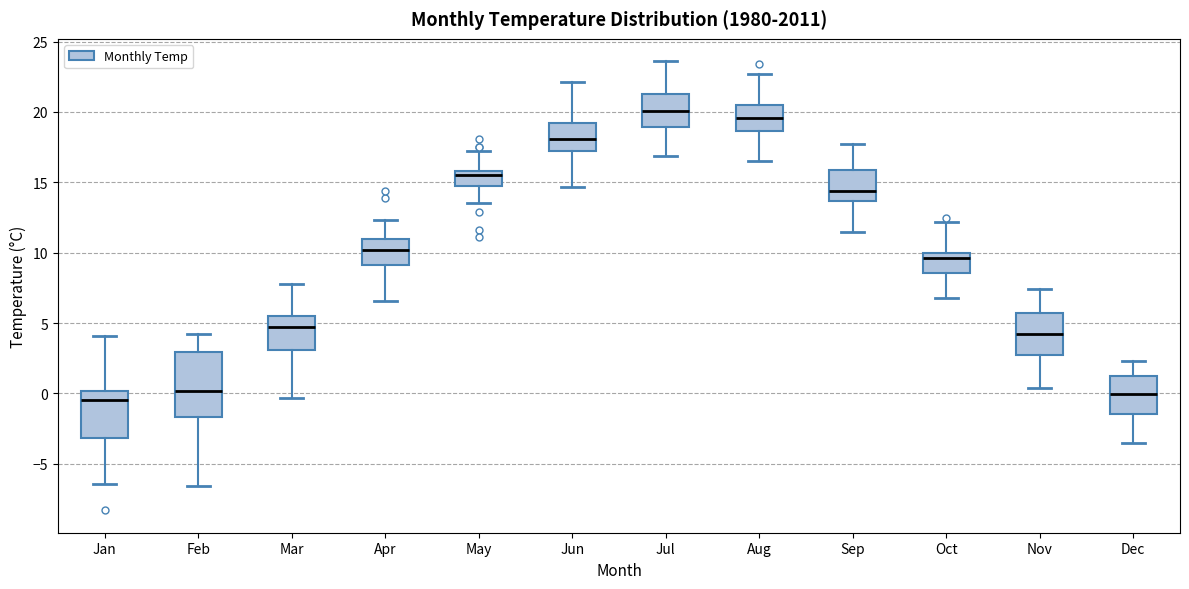

Reading left to right, transcribe this box plot: for each box, give where its median line is, the range the box spans, and where its two whiskers end, as read against the y-axis. The values are not printed on the chart, so give them approximately, as read against the axis.

Jan: median -0.5, box -3.0 to 0.0, whiskers -6.5 to 4.0
Feb: median 0.0, box -1.5 to 3.0, whiskers -6.5 to 4.0
Mar: median 5.0, box 3.0 to 5.5, whiskers -0.5 to 8.0
Apr: median 10.0, box 9.0 to 11.0, whiskers 6.5 to 12.5
May: median 15.5, box 15.0 to 16.0, whiskers 13.5 to 17.0
Jun: median 18.0, box 17.0 to 19.0, whiskers 14.5 to 22.0
Jul: median 20.0, box 19.0 to 21.5, whiskers 17.0 to 23.5
Aug: median 19.5, box 18.5 to 20.5, whiskers 16.5 to 22.5
Sep: median 14.5, box 13.5 to 16.0, whiskers 11.5 to 17.5
Oct: median 9.5, box 8.5 to 10.0, whiskers 7.0 to 12.0
Nov: median 4.0, box 3.0 to 5.5, whiskers 0.5 to 7.5
Dec: median 0.0, box -1.5 to 1.0, whiskers -3.5 to 2.5